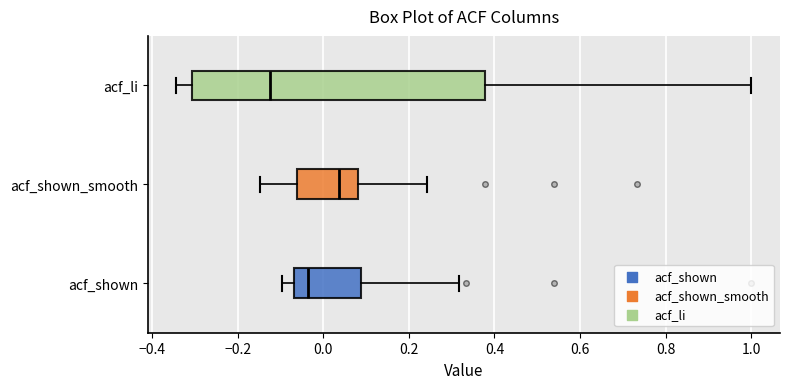

Reading bottom to top, read every box against the x-axis: the position of its median line, the range the box covers, and the ends of its whiskers. The values are not printed on the chart, so give them approximately, as read against the axis.

acf_shown: median -0.04, box -0.06 to 0.08, whiskers -0.10 to 0.32
acf_shown_smooth: median 0.04, box -0.06 to 0.08, whiskers -0.14 to 0.24
acf_li: median -0.12, box -0.30 to 0.38, whiskers -0.34 to 1.00